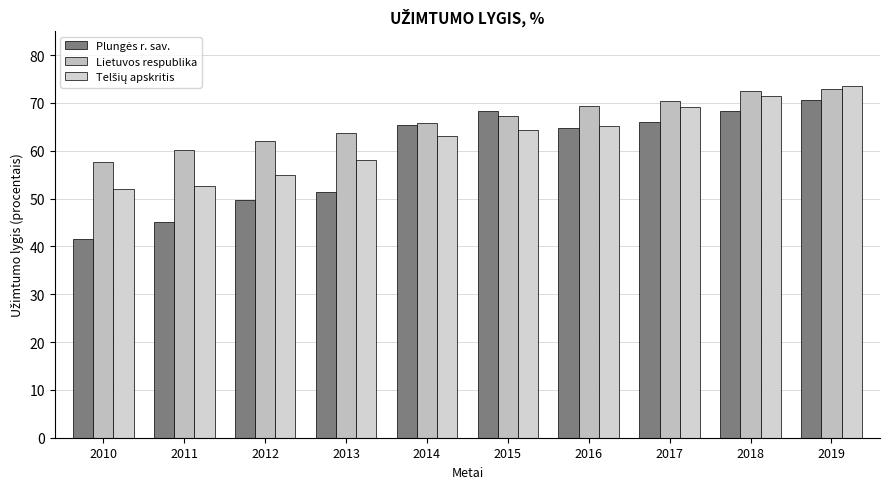

Reading left to right, list all the values displayed in this chart.

Plungės r. sav.: 41.6	45.1	49.6	51.4	65.3	68.3	64.7	65.9	68.3	70.6
Lietuvos respublika: 57.6	60.2	62.0	63.7	65.7	67.2	69.4	70.4	72.4	73.0
Telšių apskritis: 52.0	52.7	54.9	58.1	63.0	64.4	65.2	69.2	71.4	73.5